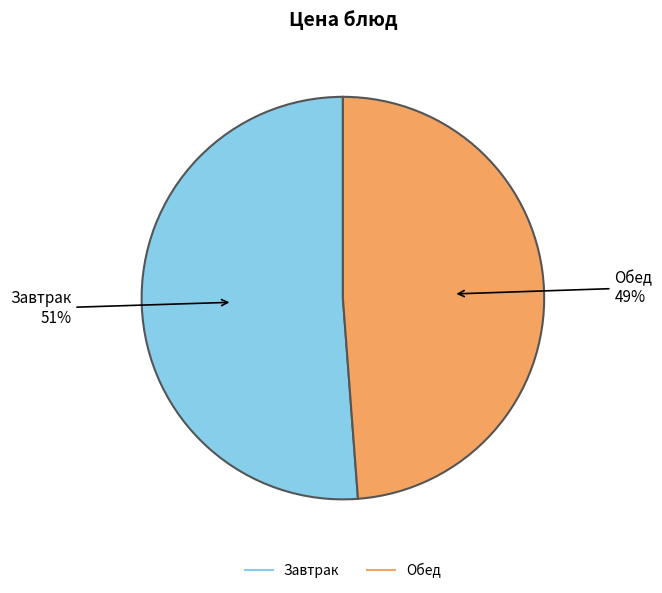

Is there any slice that represents more than half of the pie?

Yes